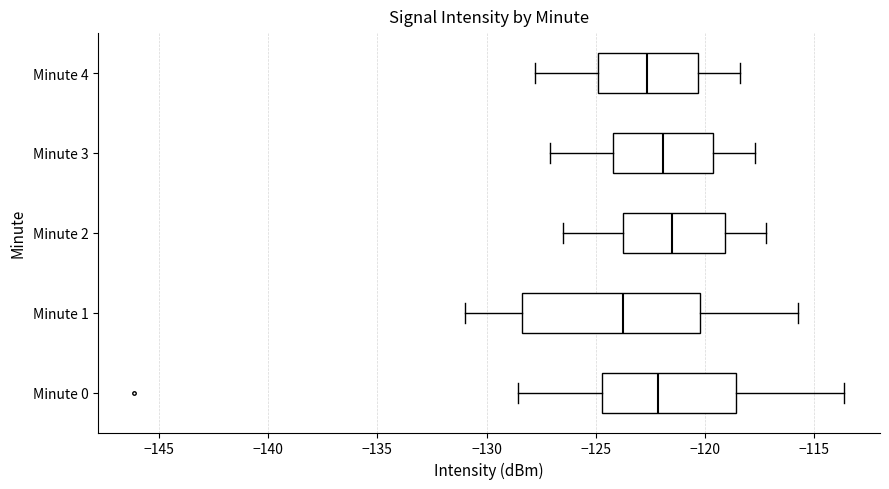

Reading bottom to top, transcribe this box plot: for each box, give where its median line is, the range the box spans, and where its two whiskers end, as read against the x-axis. The values are not printed on the chart, so give them approximately, as read against the axis.

Minute 0: median -122.0, box -124.5 to -118.5, whiskers -128.5 to -113.5
Minute 1: median -124.0, box -128.5 to -120.0, whiskers -131.0 to -116.0
Minute 2: median -121.5, box -123.5 to -119.0, whiskers -126.5 to -117.0
Minute 3: median -122.0, box -124.0 to -119.5, whiskers -127.0 to -117.5
Minute 4: median -122.5, box -125.0 to -120.5, whiskers -128.0 to -118.5